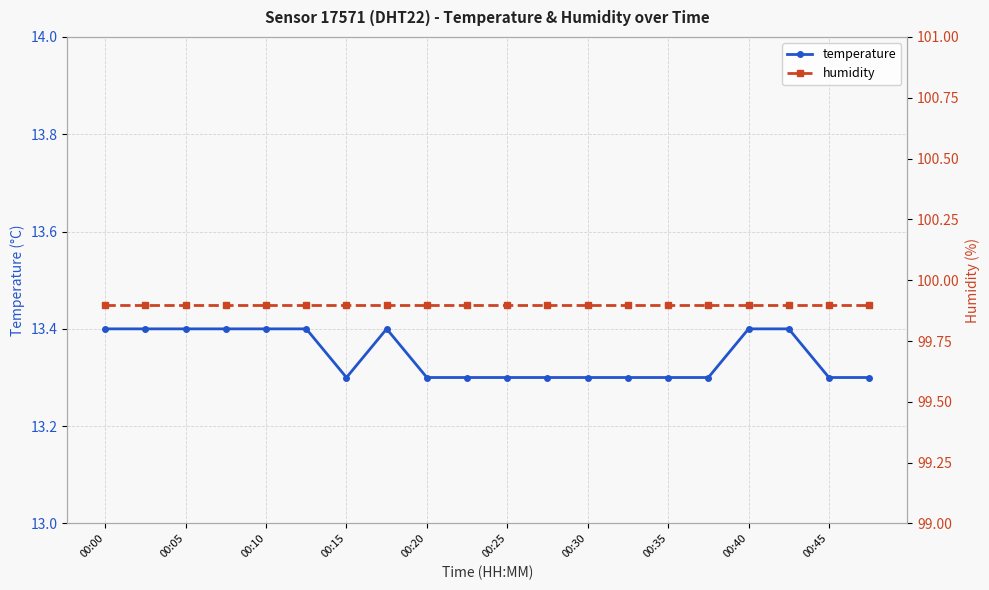

Which series has the largest range (max minus min)?

temperature